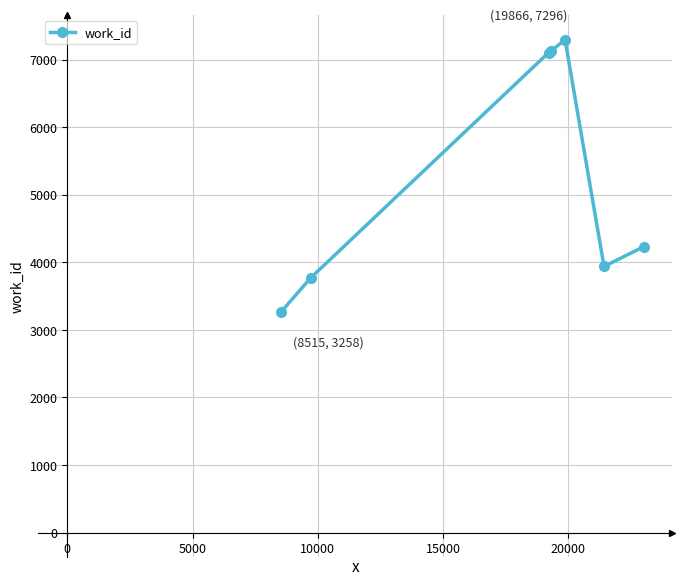

How many data points are less than 4229?

3